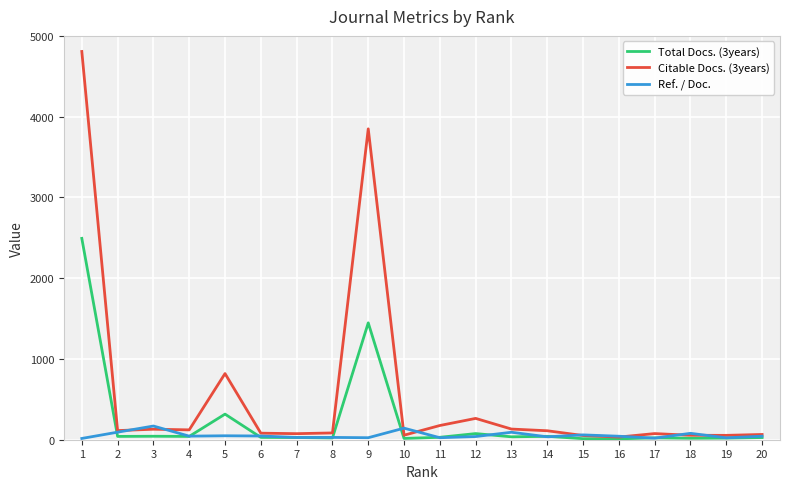

Which series has the largest range (max minus min)?

Citable Docs. (3years)